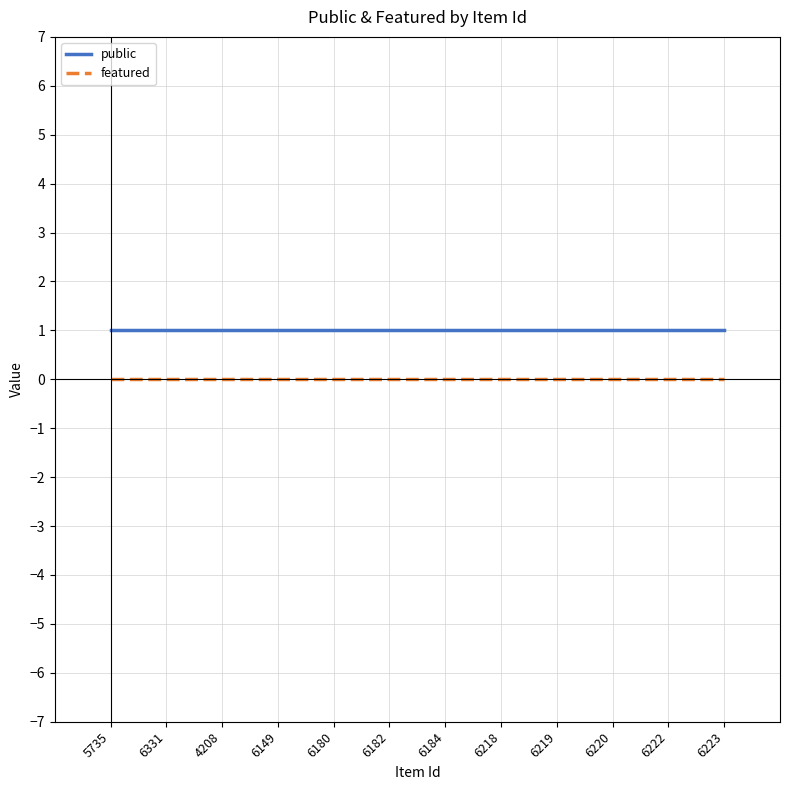

Is the value of featured at 6220 greater than the value of public at 6220?

No